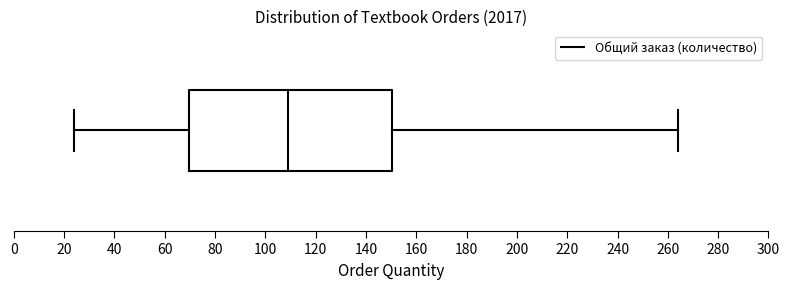

Where is the left edge of the box on the x-axis? The values are not printed on the chart, so give them approximately, as read against the axis.

70